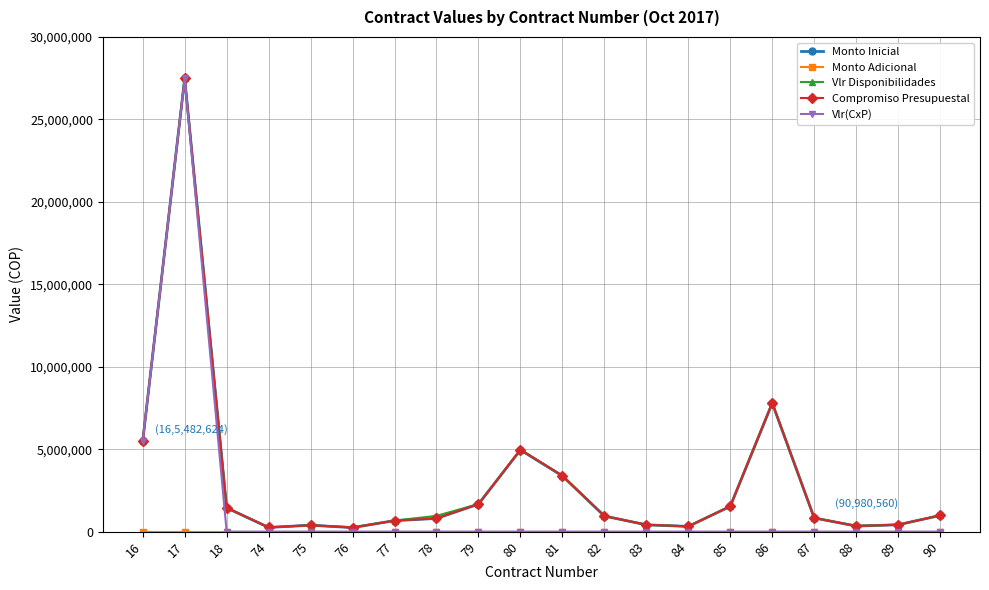

Which series has the largest range (max minus min)?

Vlr(CxP)